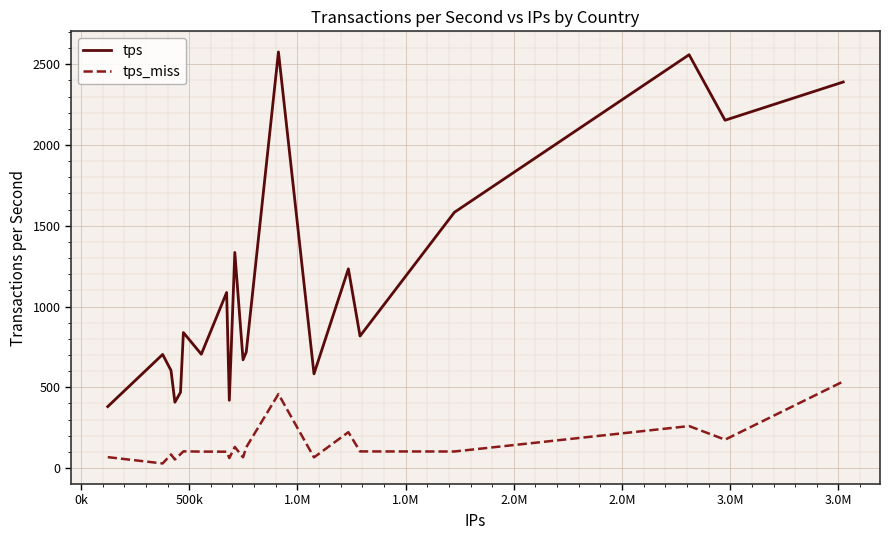

True or false: tps_miss has more than 0 points higher than both neighbors.

True